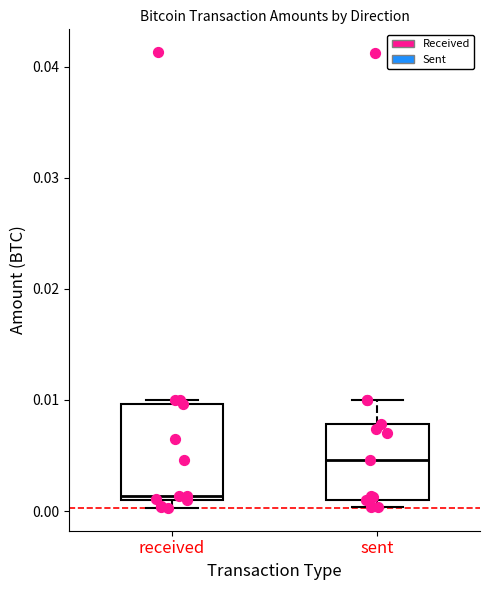

Which box is the tallest, from its lower edge to its upper edge?

received